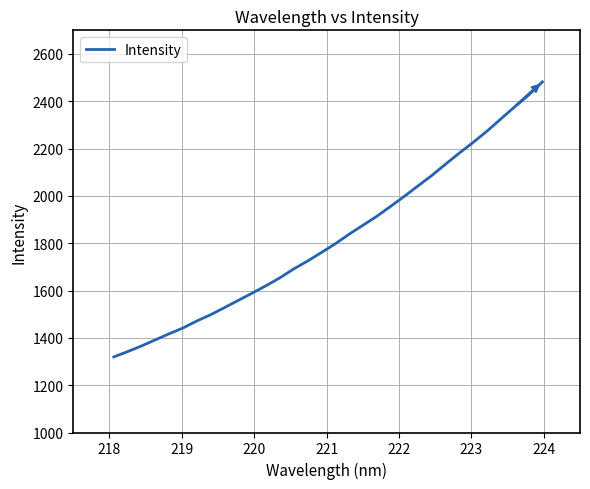

What is the maximum value shown in the chart?

2482.2